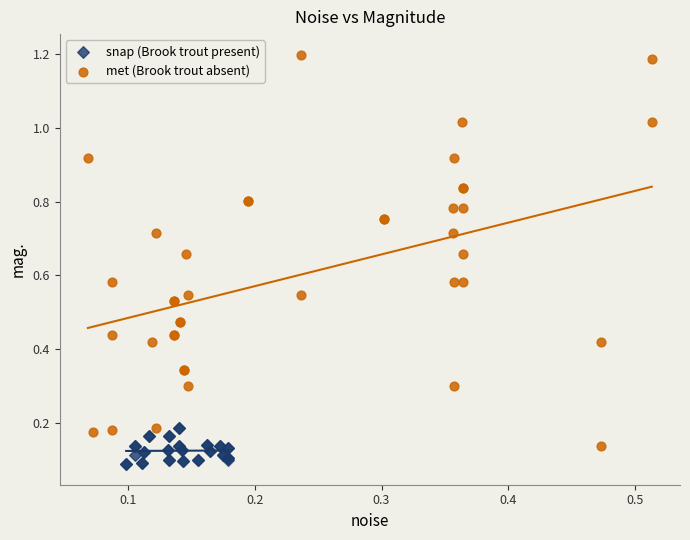

What are all the series names shown in the legend?

snap (Brook trout present), met (Brook trout absent)